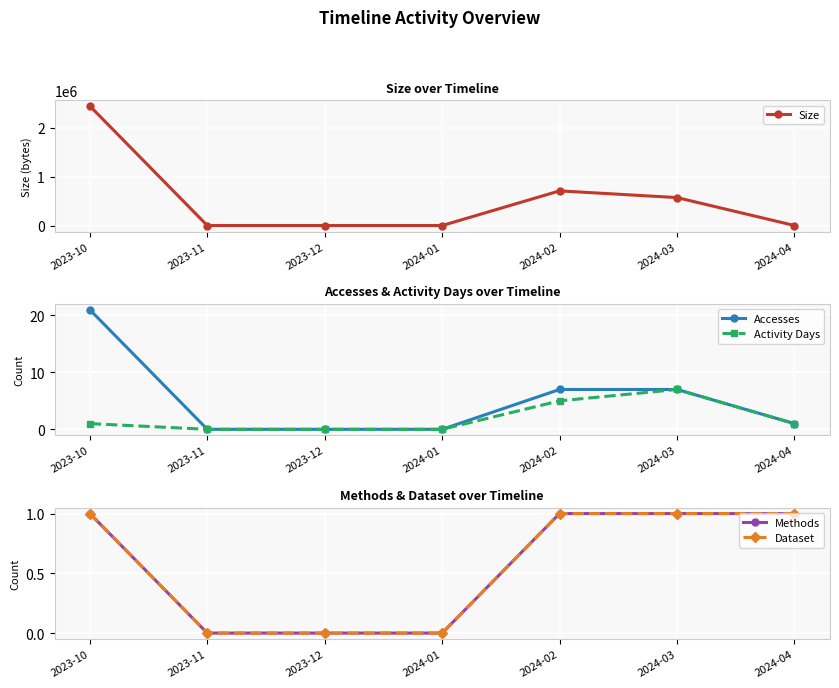

True or false: Dataset and Activity Days cross at least once.

False